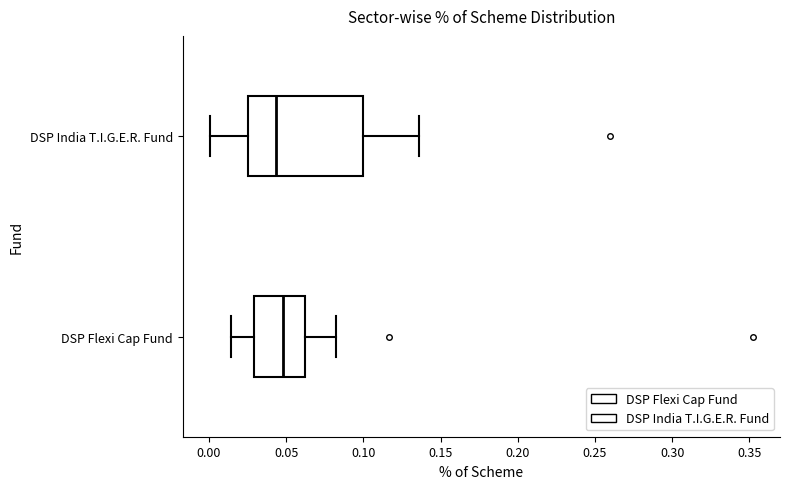

Where does the median line of the box for DSP Flexi Cap Fund sit on the x-axis? The values are not printed on the chart, so give them approximately, as read against the axis.

0.050